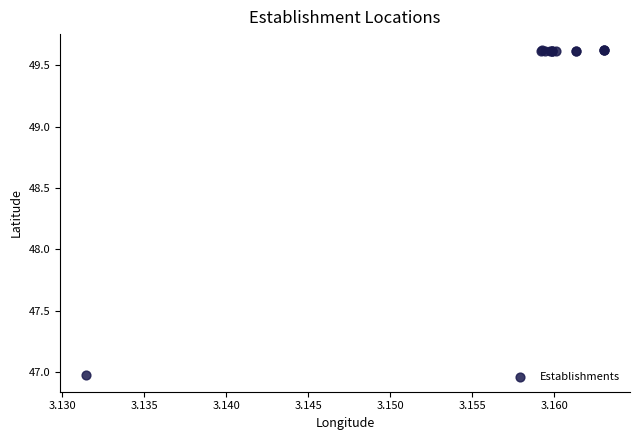

What Y value in the scatter plot is closest to 48?

47.0